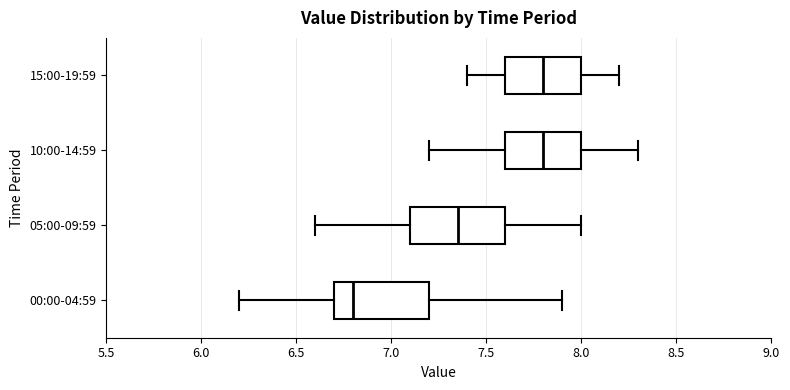

Where is the right edge of the box for 15:00-19:59 on the x-axis? The values are not printed on the chart, so give them approximately, as read against the axis.

8.00